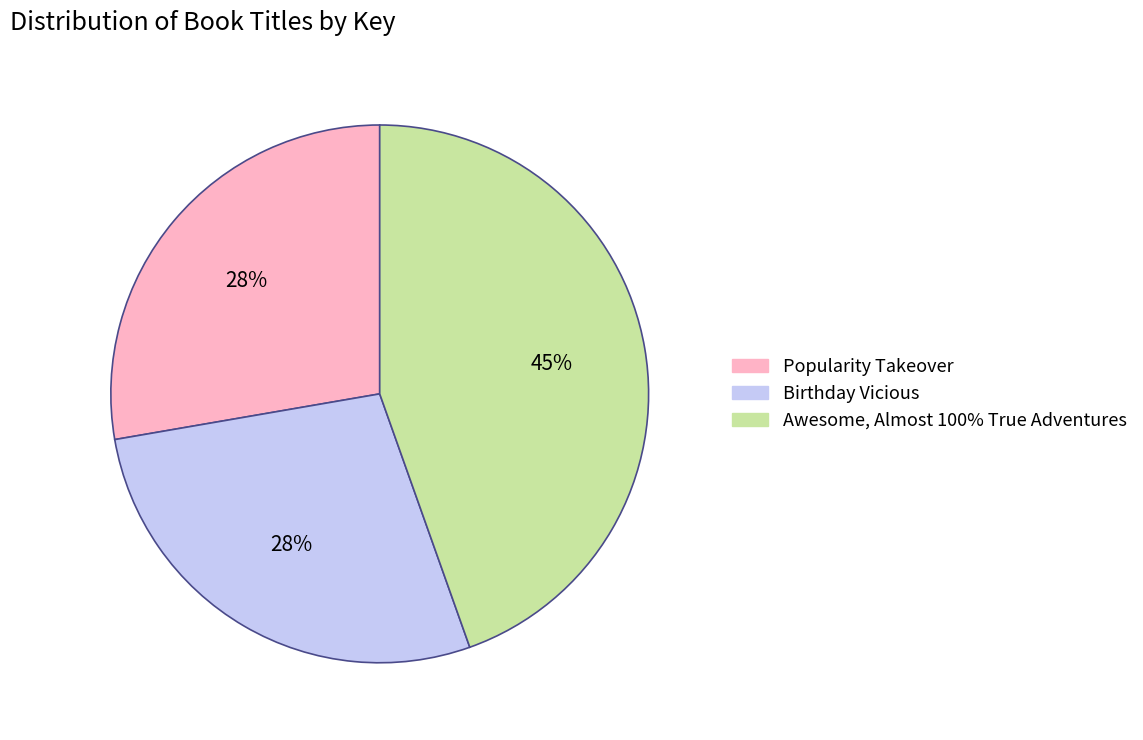

To the nearest percent, what is the combined percentage of Popularity Takeover and Awesome, Almost 100% True Adventures?

72%